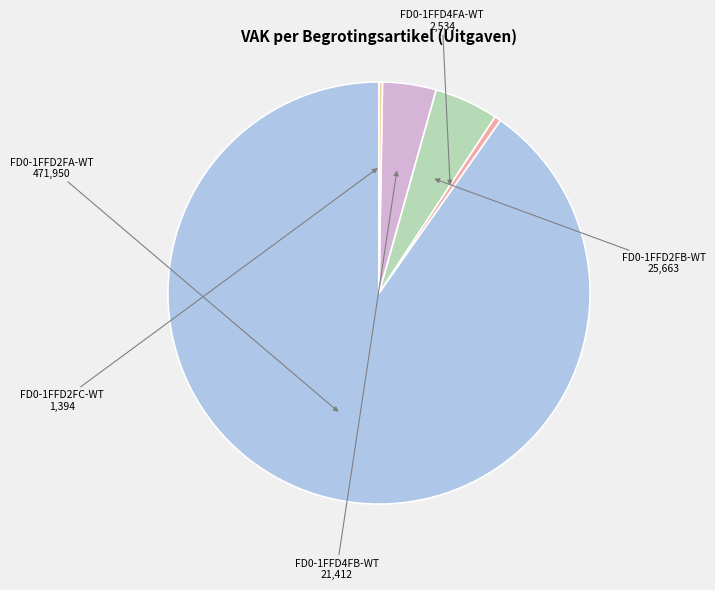

Approximately how many times larger is the value at FD0-1FFD2FA-WT compared to FD0-1FFD4FB-WT?

22.0